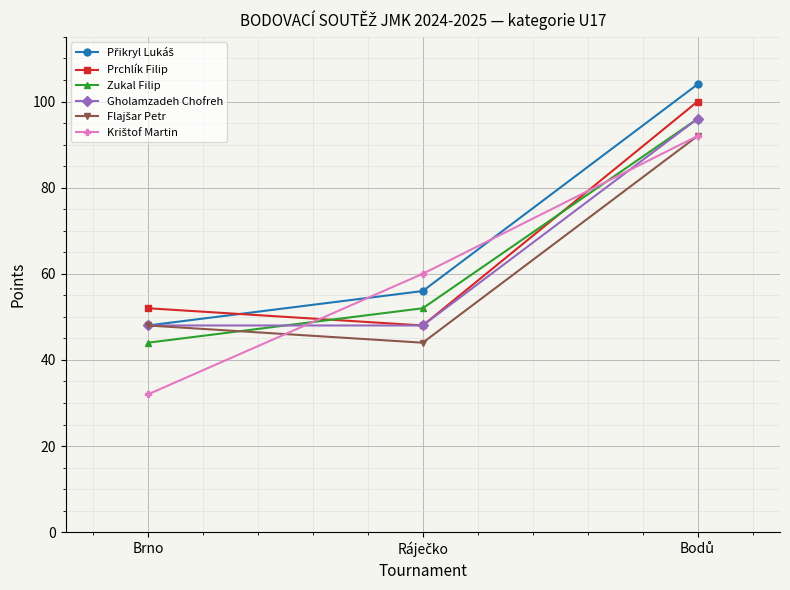

What is the label of the 1st point from the left?

Brno